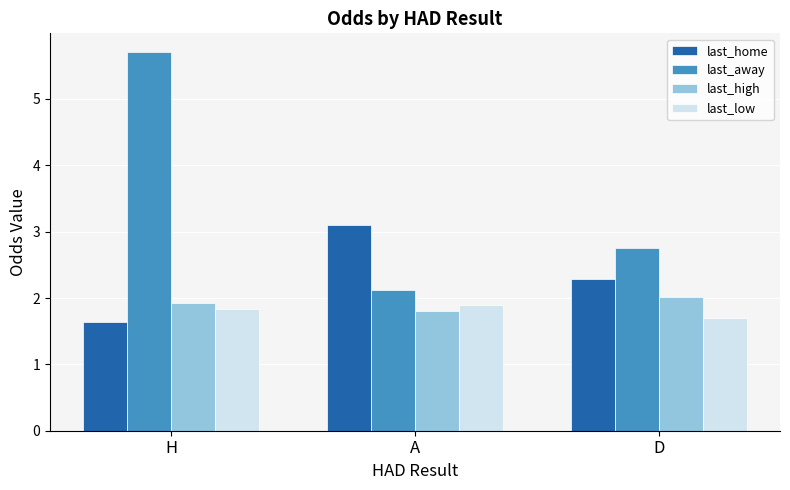

At which category is the sum across all series the highest?

H